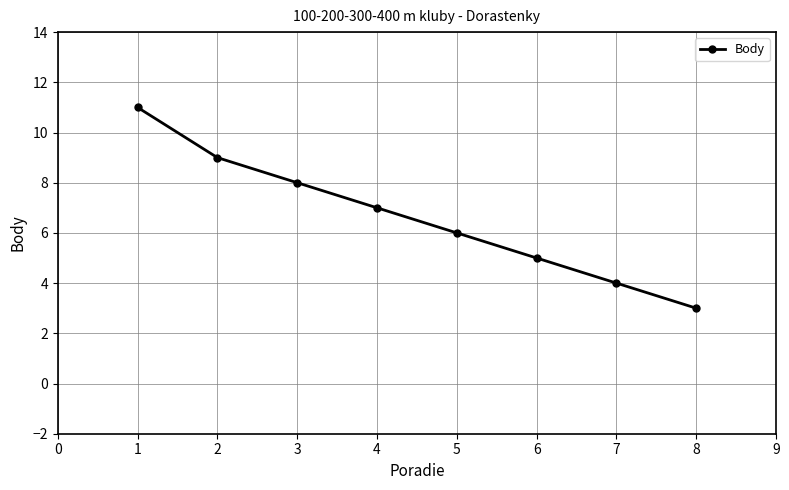

Which category has the lowest value across all series?

8